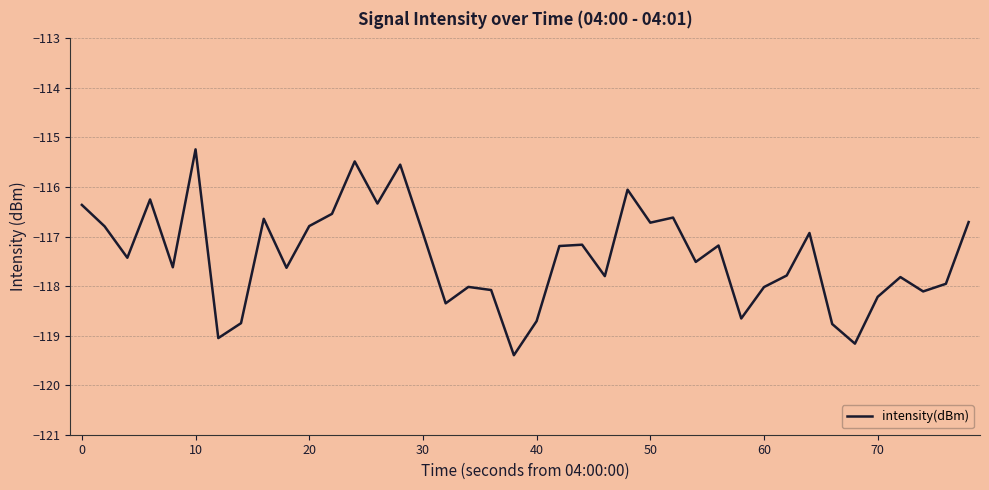

What is the greatest value displayed?

-115.2